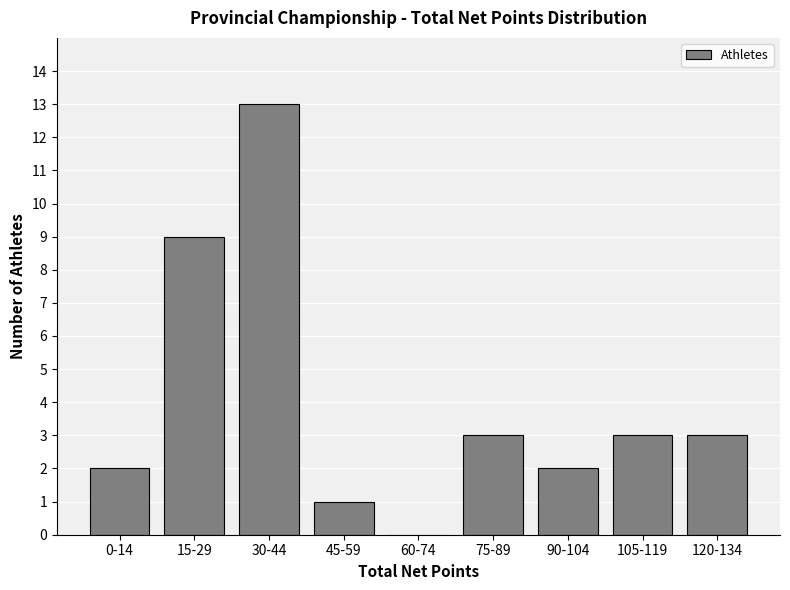

Reading left to right, what are all the values shown in this chart?

0-14=2	15-29=9	30-44=13	45-59=1	60-74=0	75-89=3	90-104=2	105-119=3	120-134=3